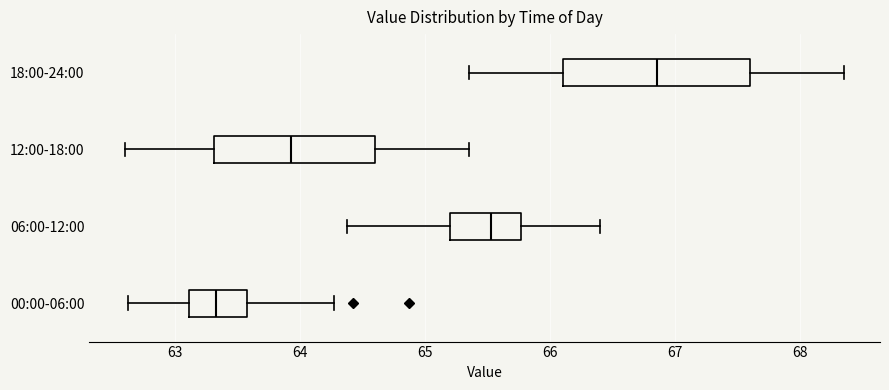

Comparing the boxes themselves (not the whiskers), which one is the widest?

18:00-24:00